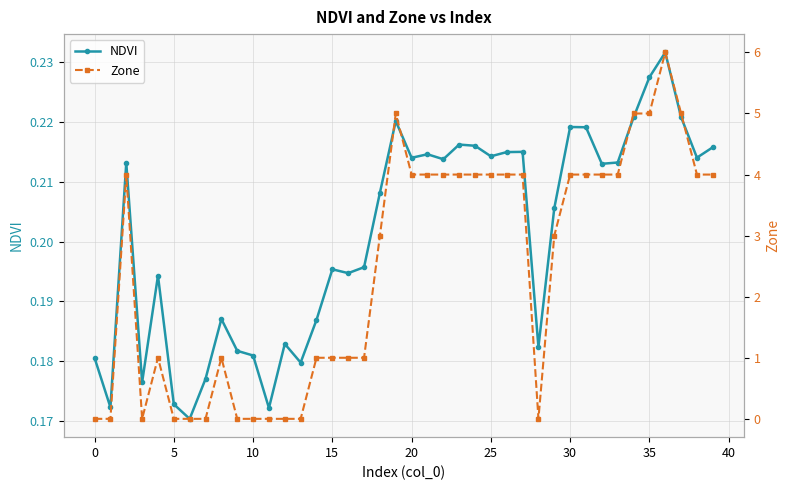

Count the NDVI values in the range 0 to 1.

40